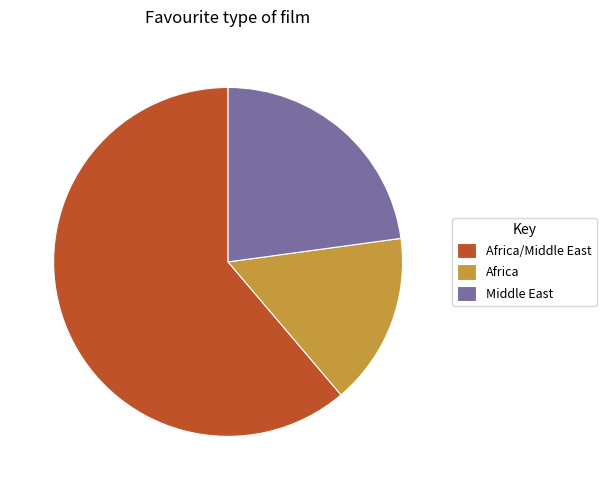

How many segments does this pie chart have?

3